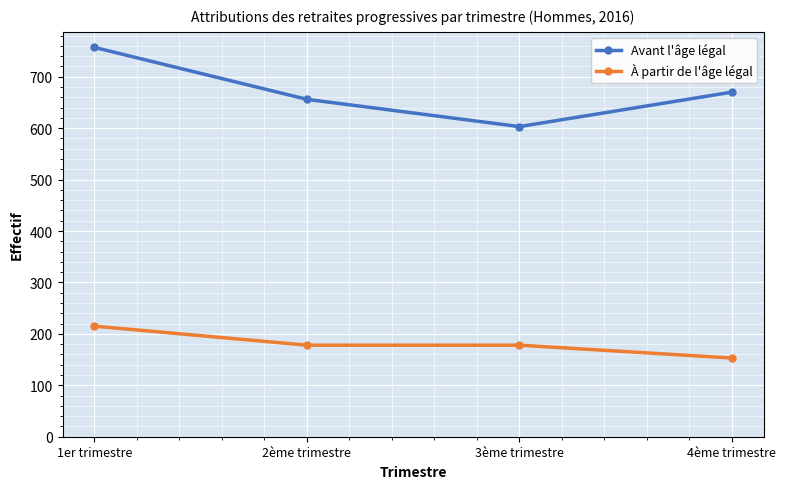

How many data points does each series have?

4